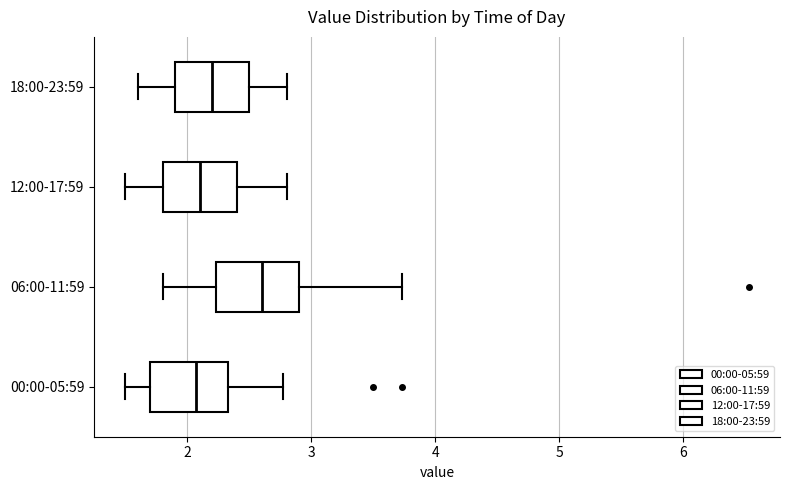

Reading bottom to top, read every box against the x-axis: the position of its median line, the range the box covers, and the ends of its whiskers. The values are not printed on the chart, so give them approximately, as read against the axis.

00:00-05:59: median 2.1, box 1.7 to 2.3, whiskers 1.5 to 2.8
06:00-11:59: median 2.6, box 2.2 to 2.9, whiskers 1.8 to 3.7
12:00-17:59: median 2.1, box 1.8 to 2.4, whiskers 1.5 to 2.8
18:00-23:59: median 2.2, box 1.9 to 2.5, whiskers 1.6 to 2.8